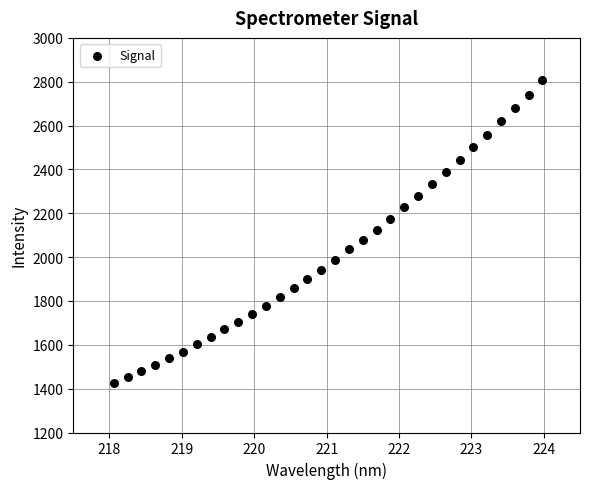

What is the range of X values (max minus min)?

5.9